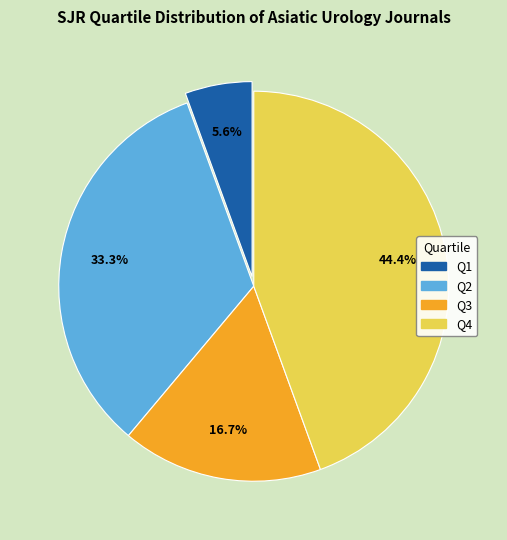

Does Q1 represent more than half of the total?

No